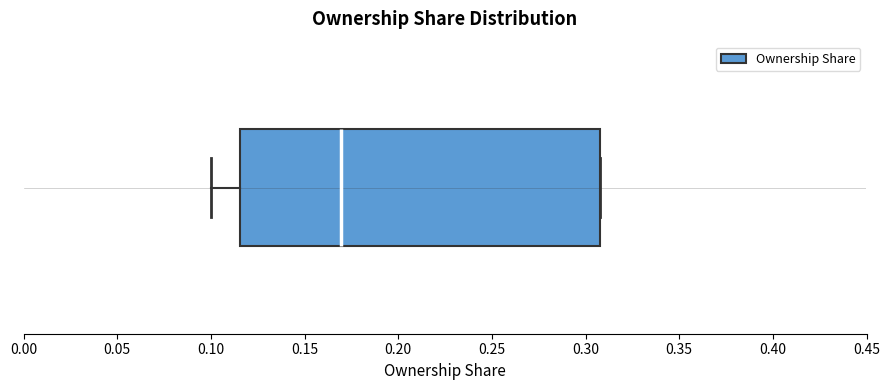

Transcribe this box plot: give where the median line is, the range the box spans, and where the two whiskers end, as read against the x-axis. The values are not printed on the chart, so give them approximately, as read against the axis.

median 0.170, box 0.115 to 0.310, whiskers 0.100 to 0.310